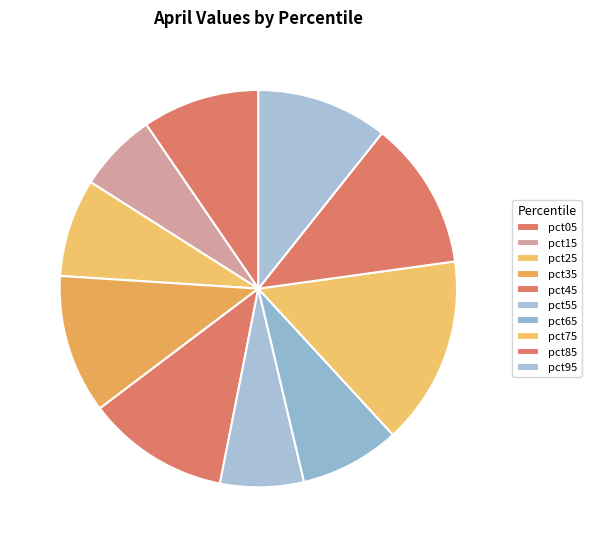

Does pct15 represent more than half of the total?

No